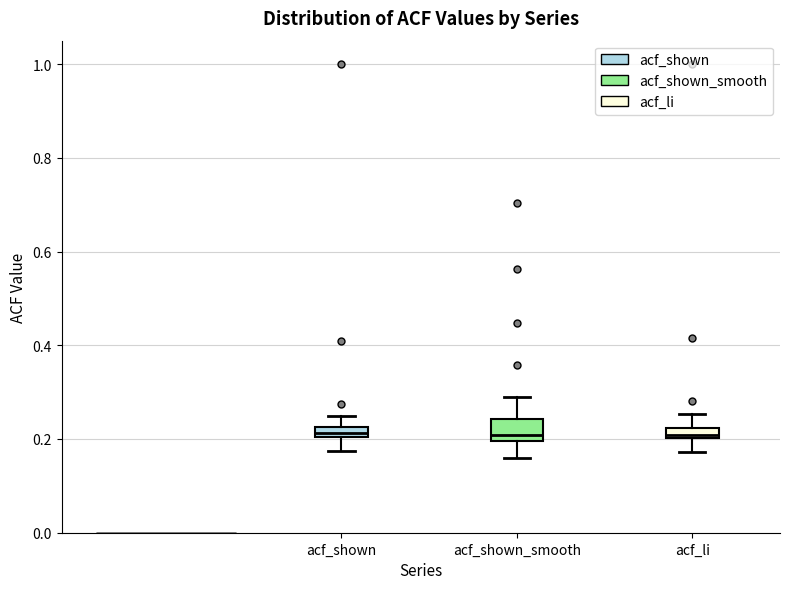

Comparing the boxes themselves (not the whiskers), which one is the tallest?

acf_shown_smooth